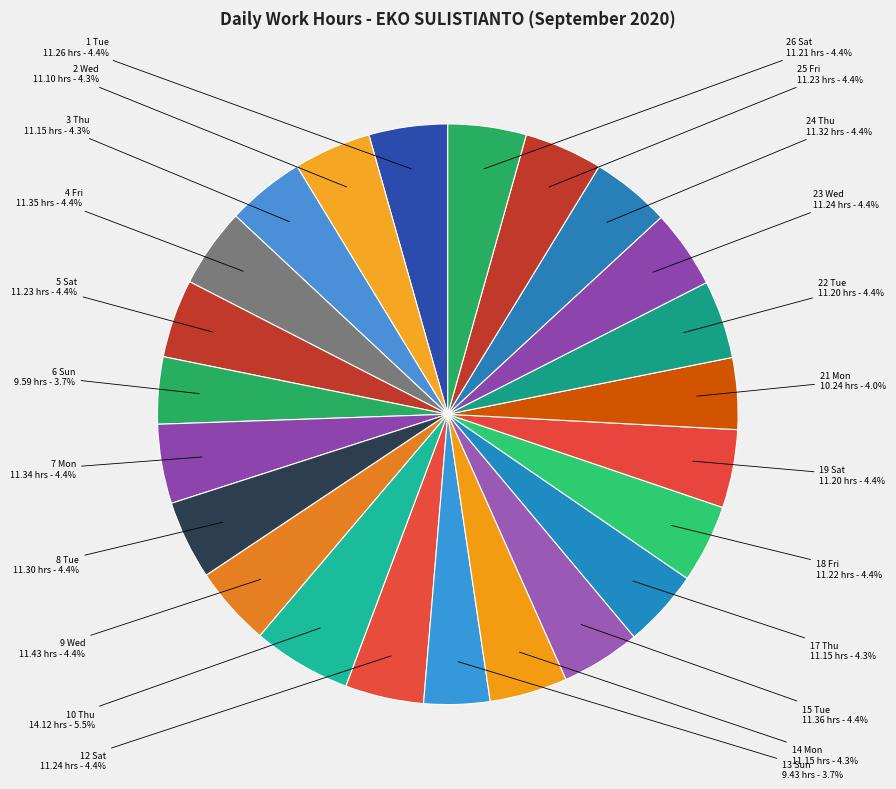

Combined, do 15 Tue and 5 Sat account for over 50%?

No